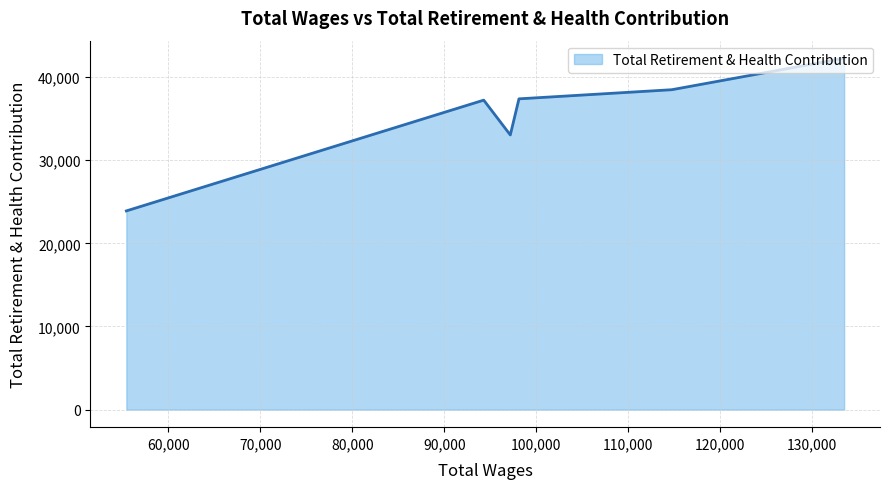

Which has a higher value, 94299.0 or 97186.0?

94299.0